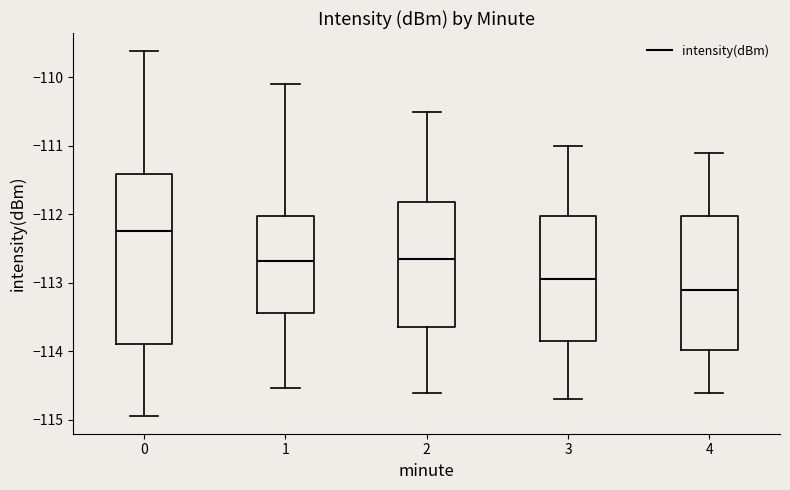

Reading left to right, read every box against the y-axis: the position of its median line, the range the box covers, and the ends of its whiskers. The values are not printed on the chart, so give them approximately, as read against the axis.

0: median -112.2, box -113.9 to -111.4, whiskers -114.9 to -109.6
1: median -112.7, box -113.4 to -112.0, whiskers -114.5 to -110.1
2: median -112.6, box -113.6 to -111.8, whiskers -114.6 to -110.5
3: median -112.9, box -113.8 to -112.0, whiskers -114.7 to -111.0
4: median -113.1, box -114.0 to -112.0, whiskers -114.6 to -111.1